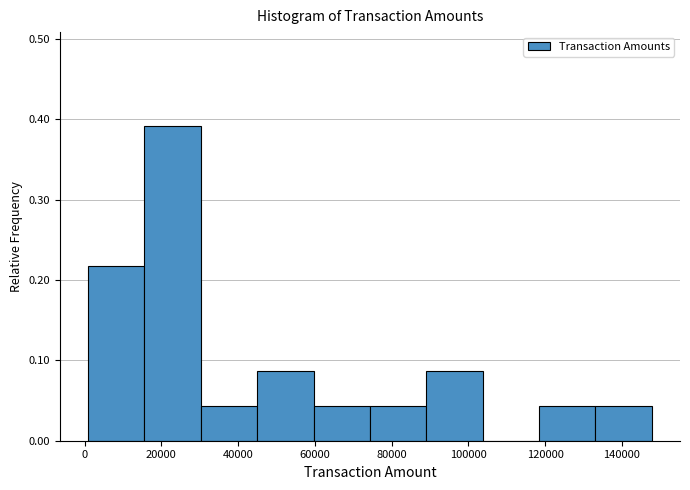

Which range on the x-axis has the tallest bar?

16000 to 30000